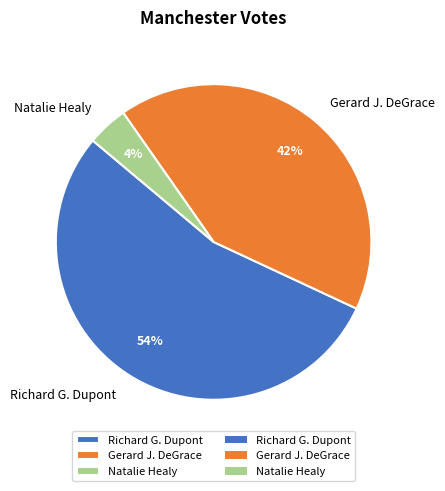

To the nearest percent, what is the average slice percentage?

33%